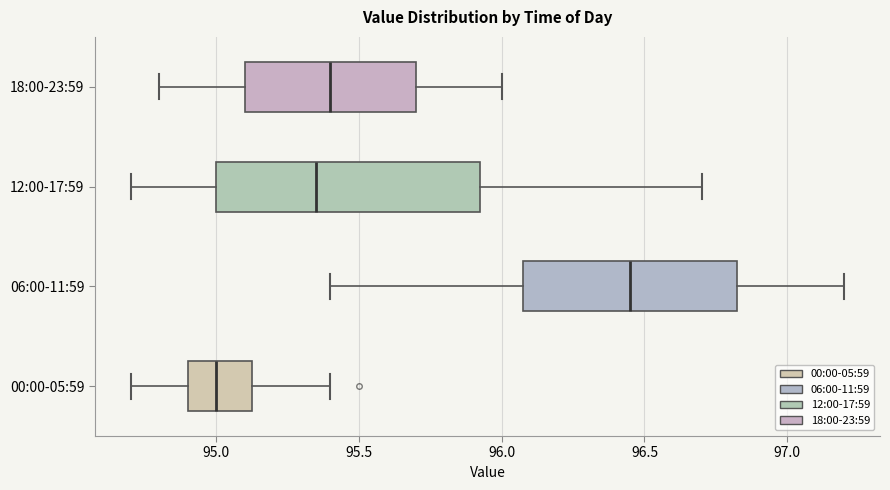

Comparing the boxes themselves (not the whiskers), which one is the widest?

12:00-17:59